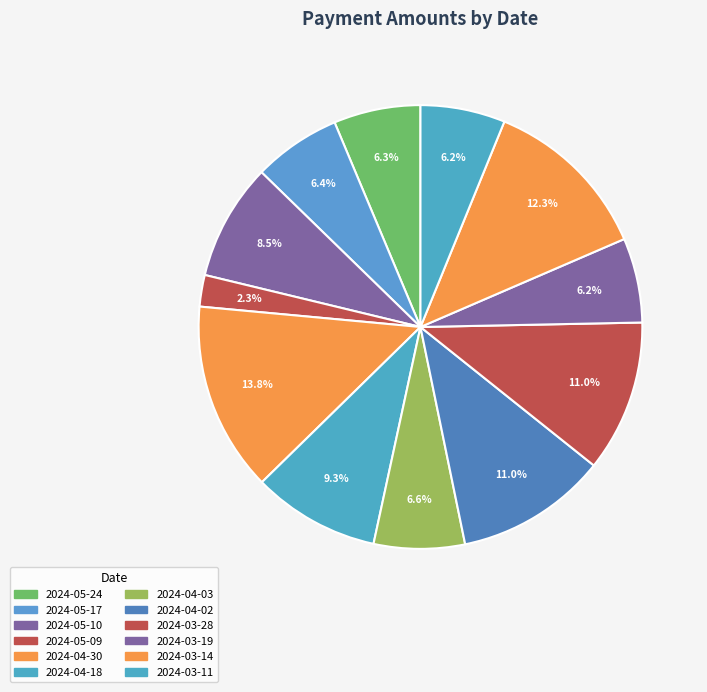

To the nearest percent, what is the average slice percentage?

8%